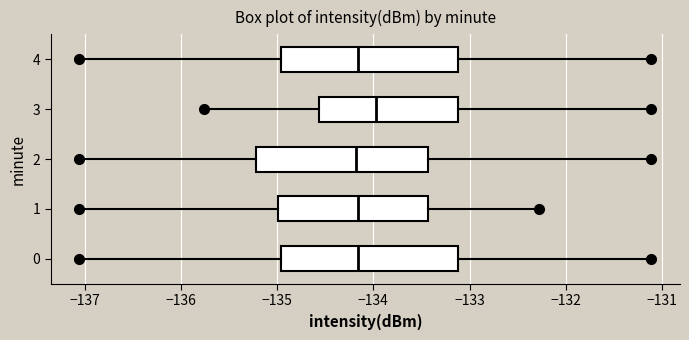

Reading bottom to top, transcribe this box plot: for each box, give where its median line is, the range the box spans, and where its two whiskers end, as read against the x-axis. The values are not printed on the chart, so give them approximately, as read against the axis.

0: median -134.2, box -135.0 to -133.1, whiskers -137.1 to -131.1
1: median -134.2, box -135.0 to -133.4, whiskers -137.1 to -132.3
2: median -134.2, box -135.2 to -133.4, whiskers -137.1 to -131.1
3: median -134.0, box -134.6 to -133.1, whiskers -135.8 to -131.1
4: median -134.2, box -135.0 to -133.1, whiskers -137.1 to -131.1